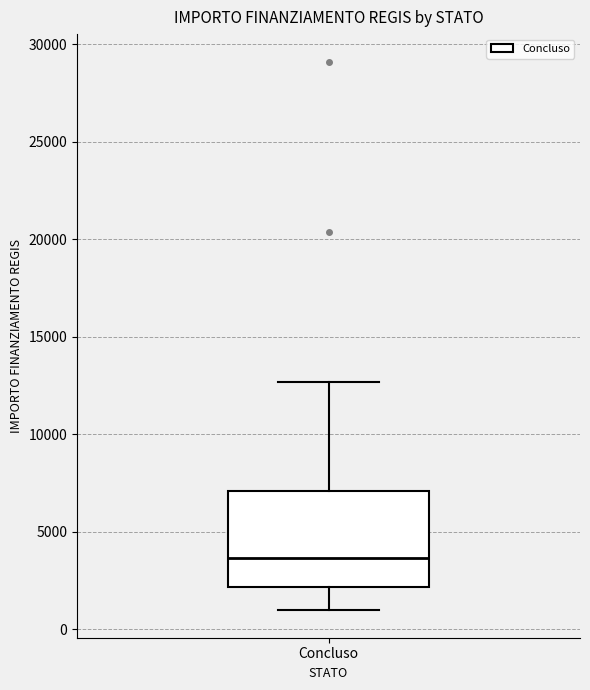

Transcribe this box plot: give where the median line is, the range the box spans, and where the two whiskers end, as read against the y-axis. The values are not printed on the chart, so give them approximately, as read against the axis.

median 3500, box 2000 to 7000, whiskers 1000 to 12500